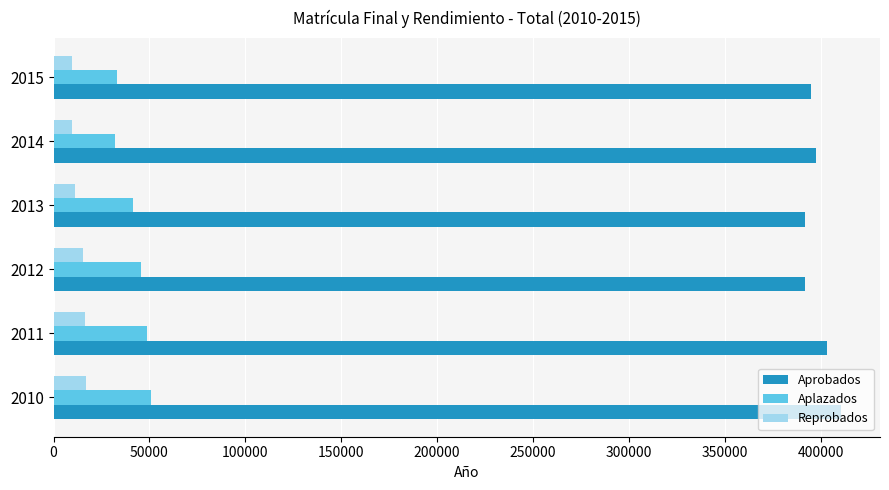

What is the difference between the highest and lowest values at 2015?

385190